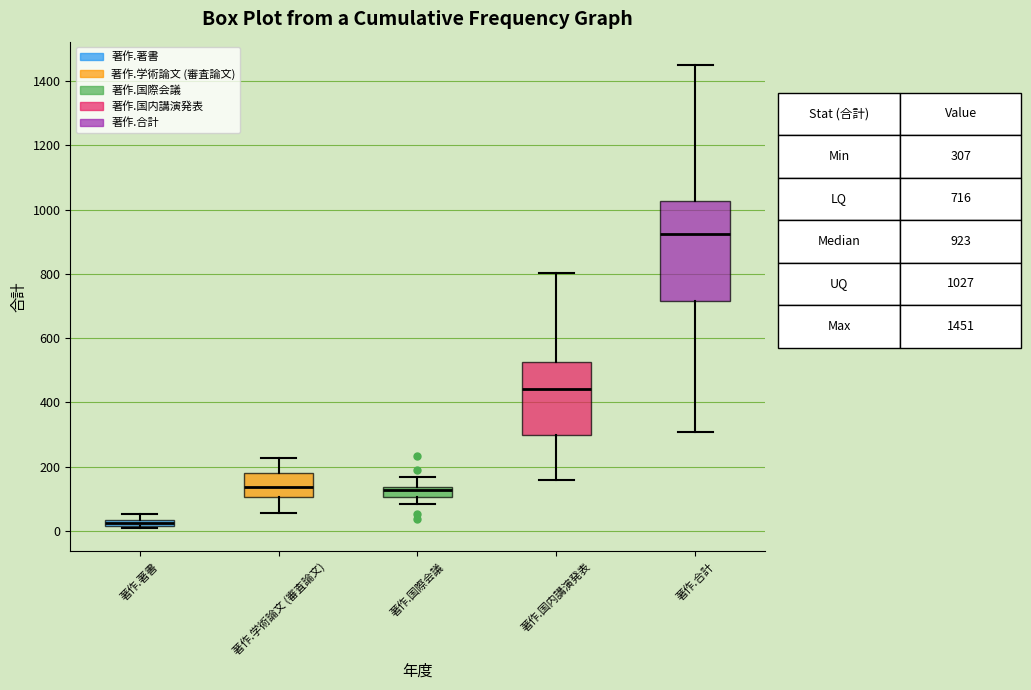

Which box has the highest median line?

著作.合計